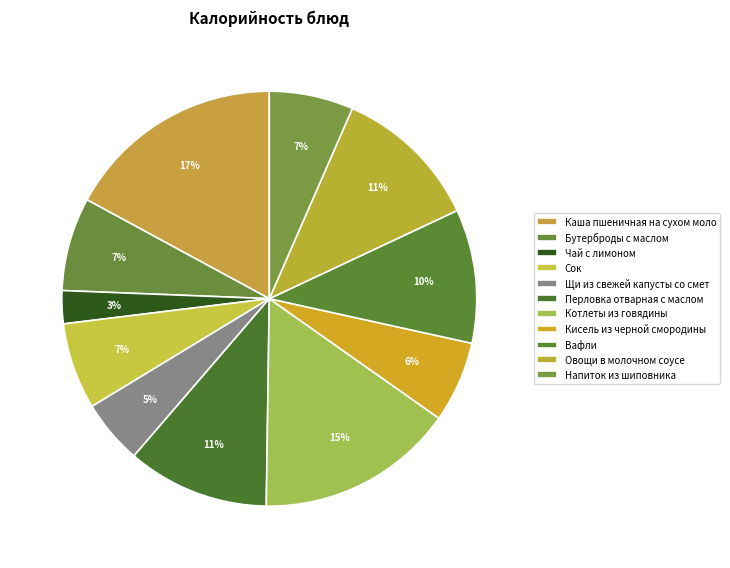

How many slices are in this pie chart?

11